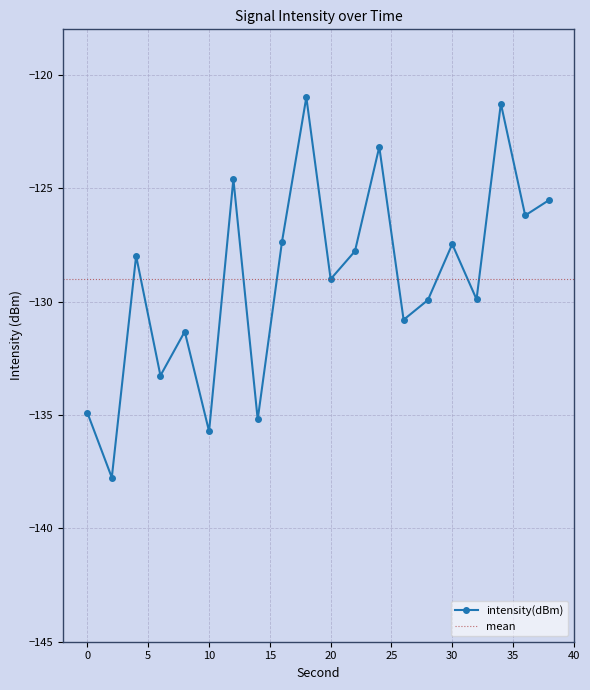

What is the smallest value displayed?

-137.8